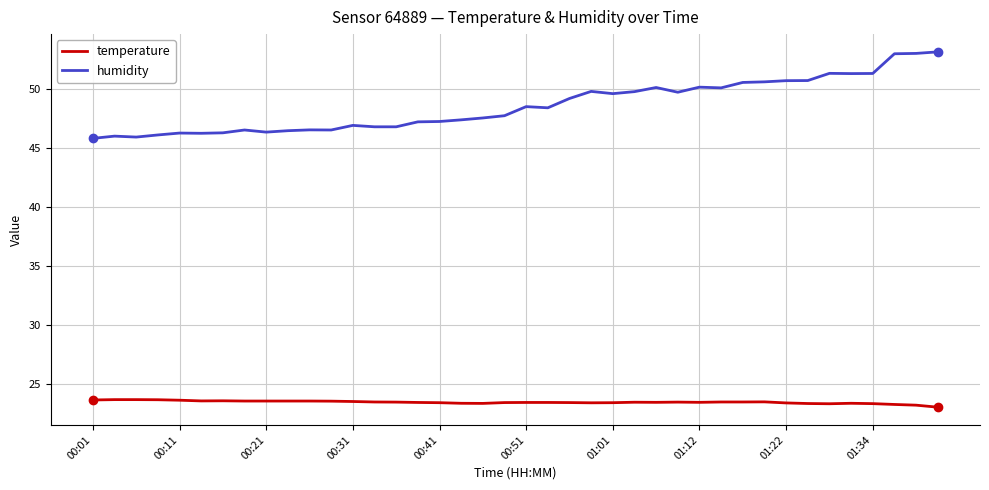

What is the maximum value for humidity?

53.1